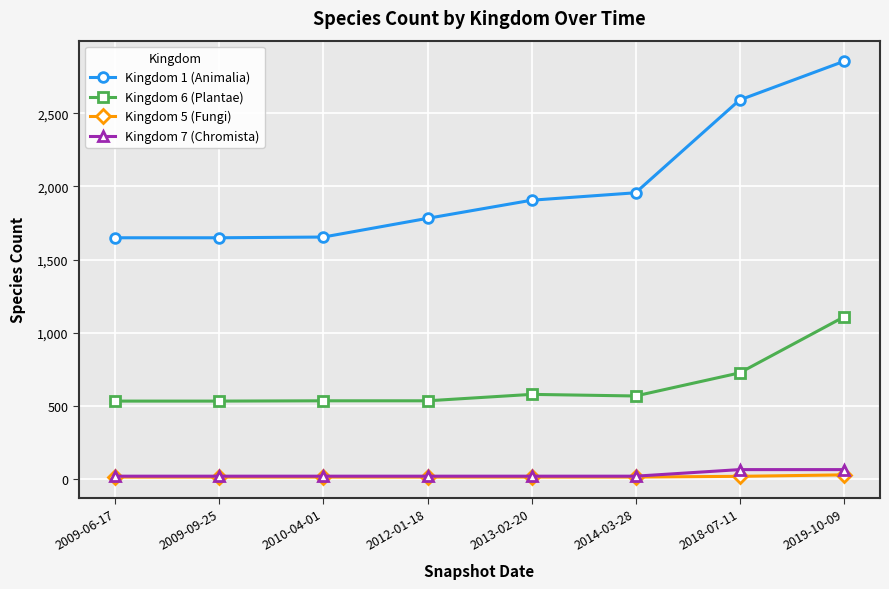

At which category is the sum across all series the highest?

2019-10-09